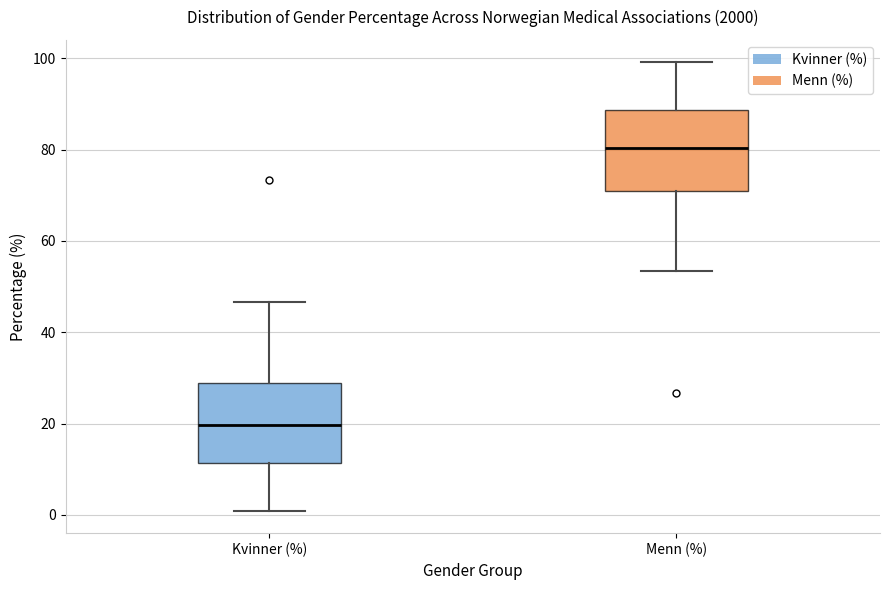

Where does the upper whisker of the box for Menn (%) end on the y-axis? The values are not printed on the chart, so give them approximately, as read against the axis.

100